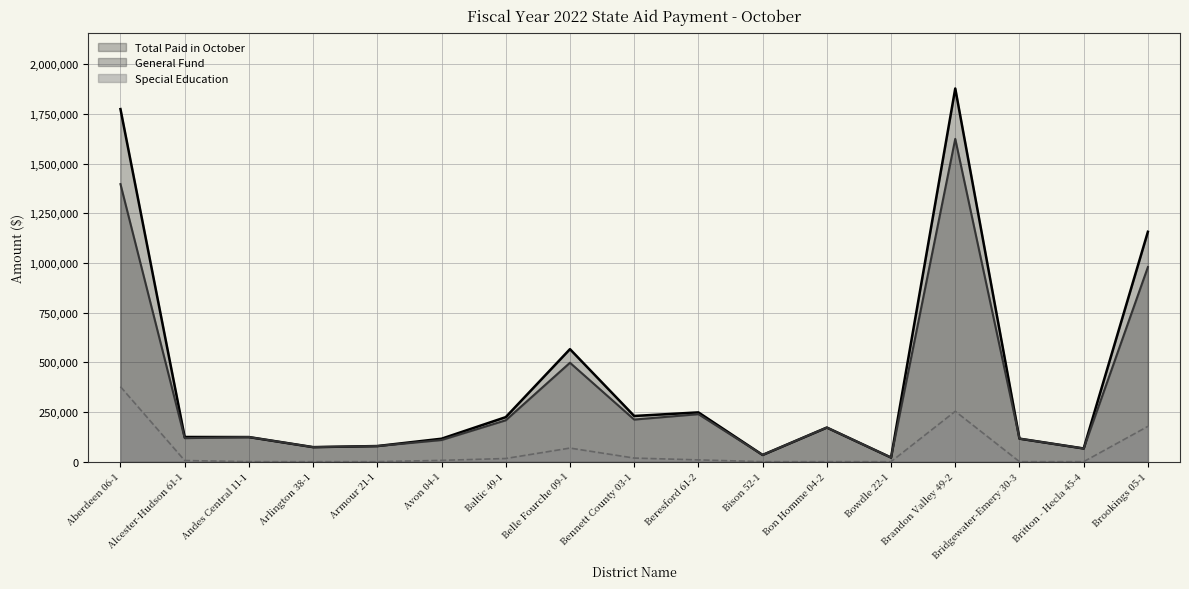

What is the highest value of the General Fund series?

1624347